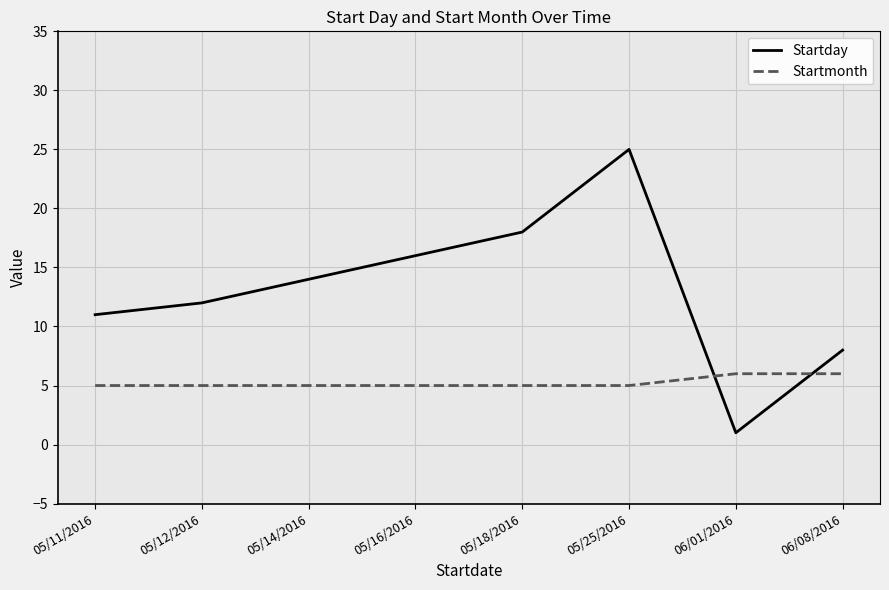

At which category is the sum across all series the highest?

05/25/2016